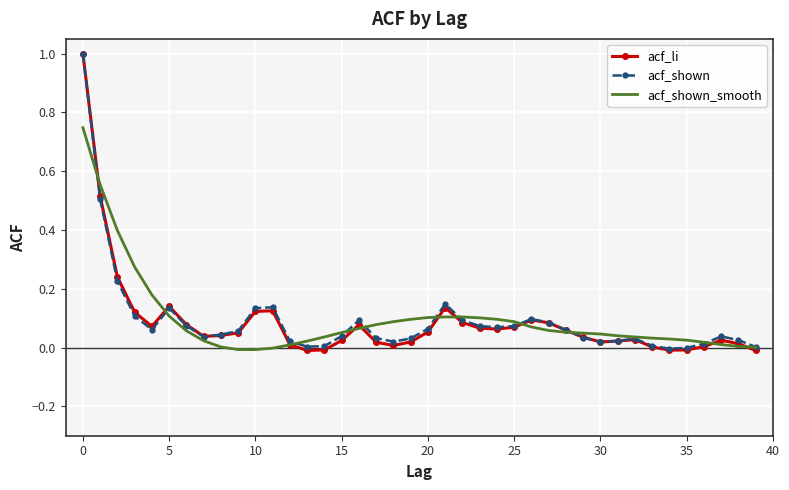

What is the maximum value shown in the chart?

1.0